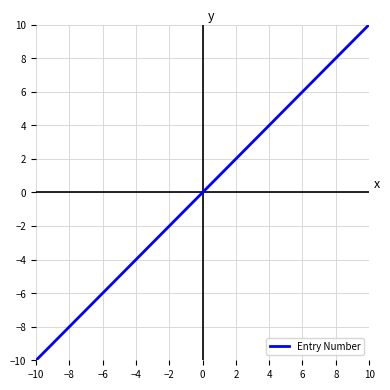

What is the difference between the maximum and minimum values?

20.0